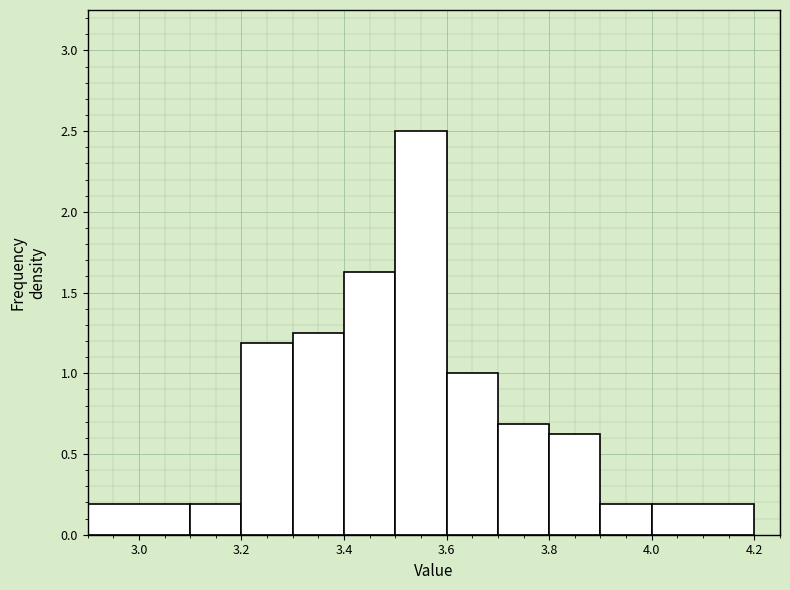

Reading left to right, transcribe this chart: for each bar, give the range it covers on the x-axis and its height. The values are not printed on the chart, so give them approximately, as read against the axis.

2.9 to 3.1: 0.20
3.1 to 3.2: 0.20
3.2 to 3.3: 1.20
3.3 to 3.4: 1.25
3.4 to 3.5: 1.65
3.5 to 3.6: 2.50
3.6 to 3.7: 1.00
3.7 to 3.8: 0.70
3.8 to 3.9: 0.65
3.9 to 4.0: 0.20
4.0 to 4.2: 0.20